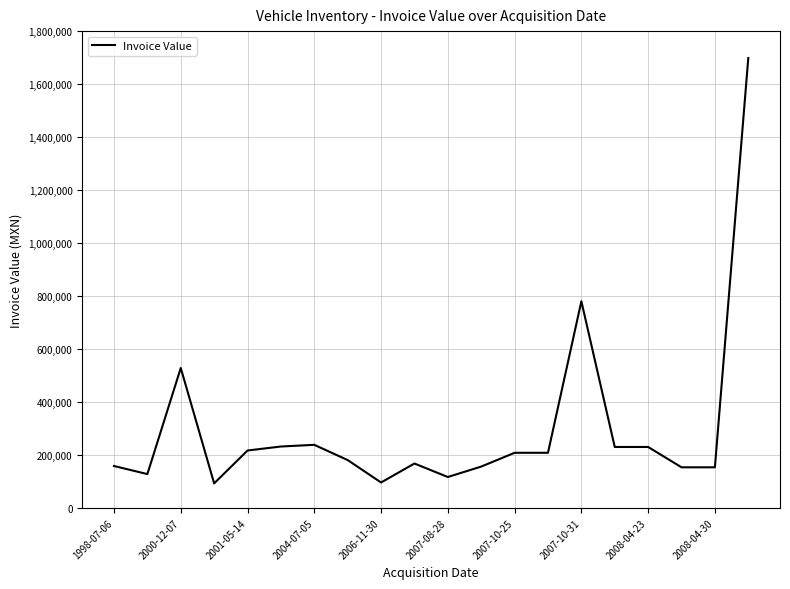

What is the difference between the maximum and minimum values?

1606100.0